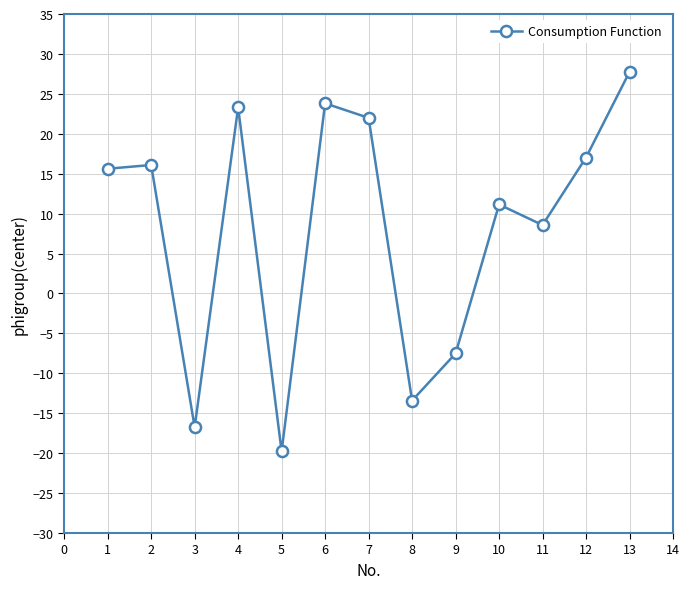

The value at 11 is 8.6. True or false?

True